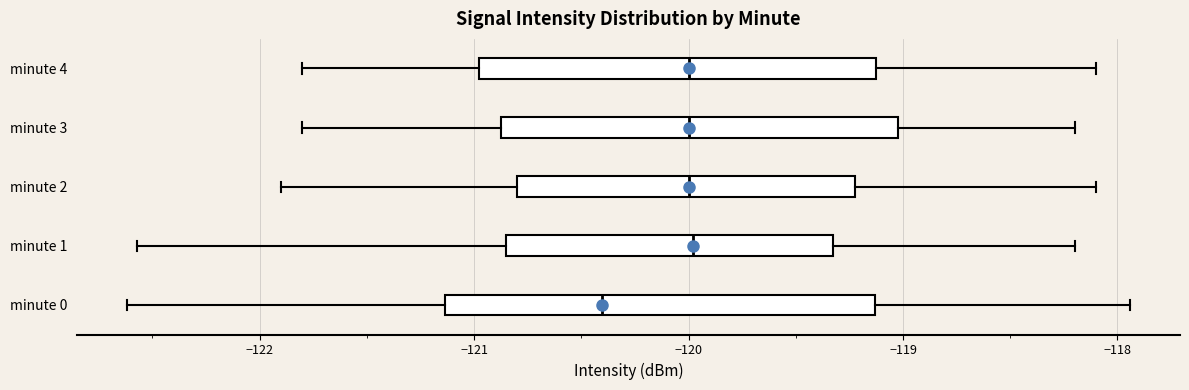

Which box is the widest, from its left edge to its right edge?

minute 0